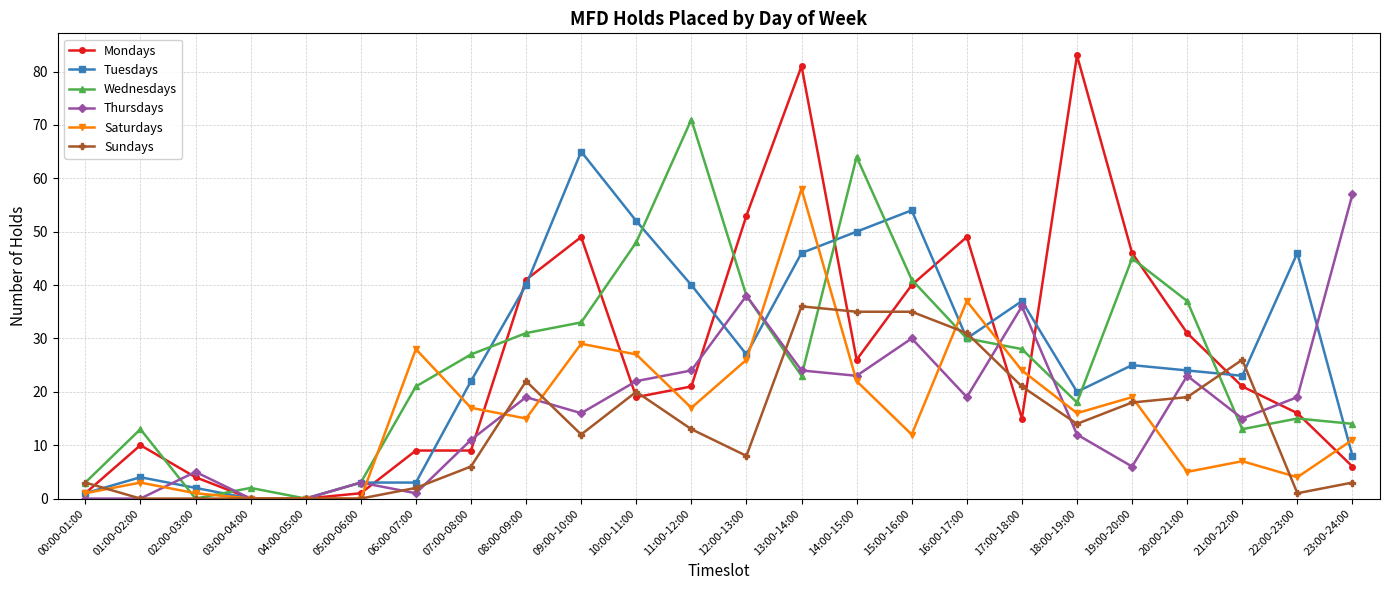

What is the average value of the Thursdays series?

17